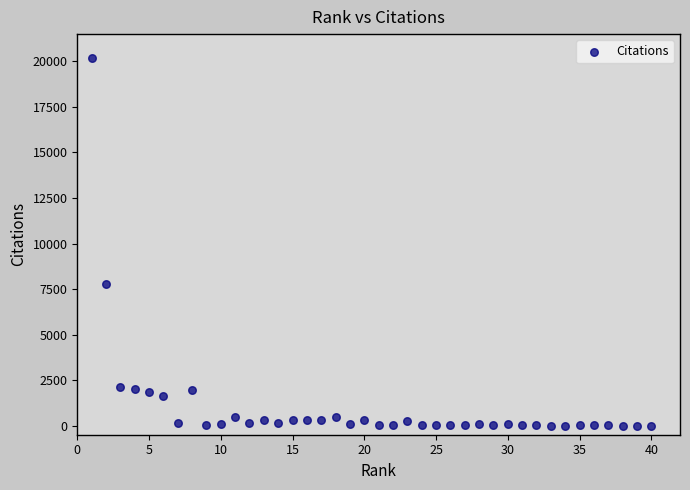

What is the range of Y values (max minus min)?

20199